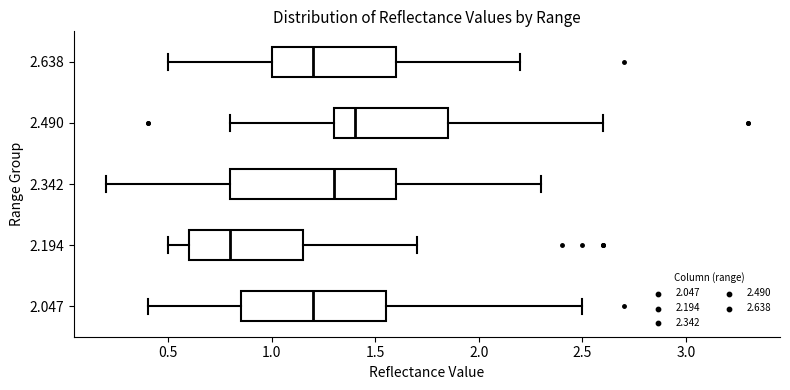

Comparing the boxes themselves (not the whiskers), which one is the widest?

2.342